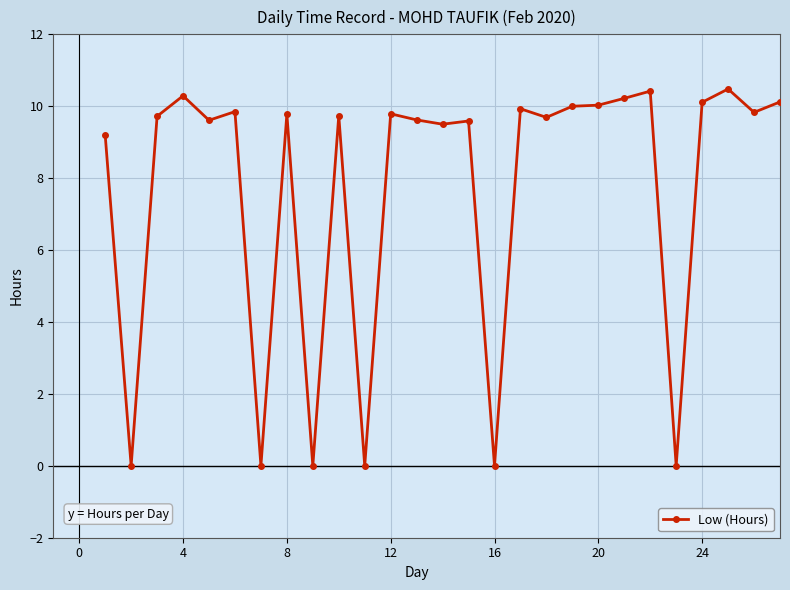

What is the maximum value shown in the chart?

10.5